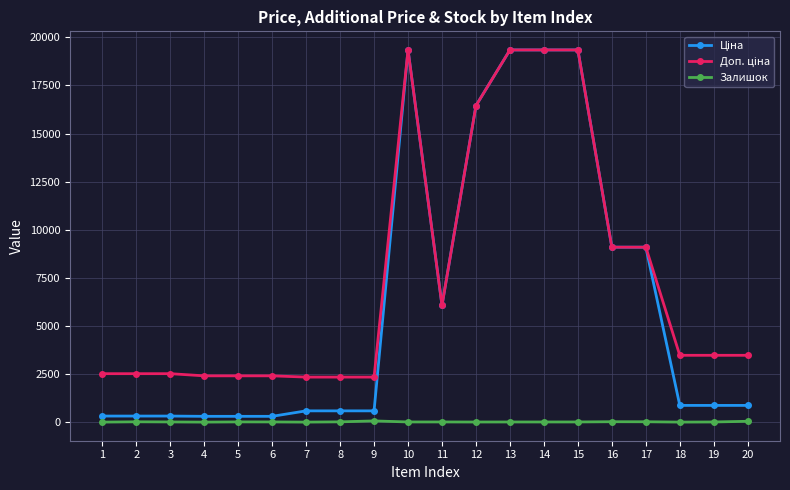

How many lines are shown in the chart?

3